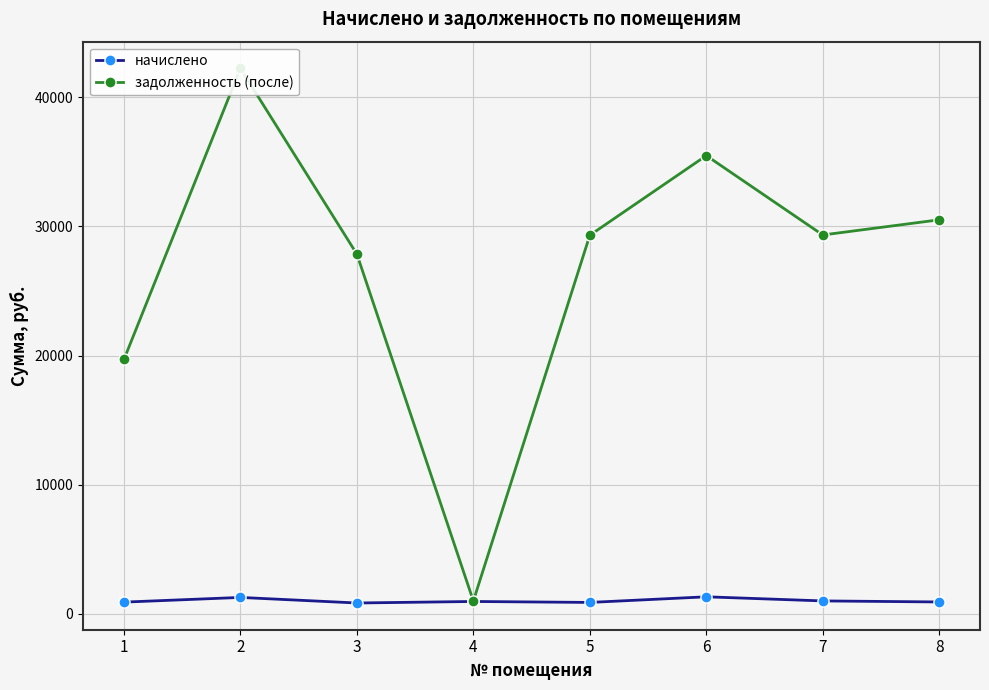

Which has a higher value, 3 or 6?

6